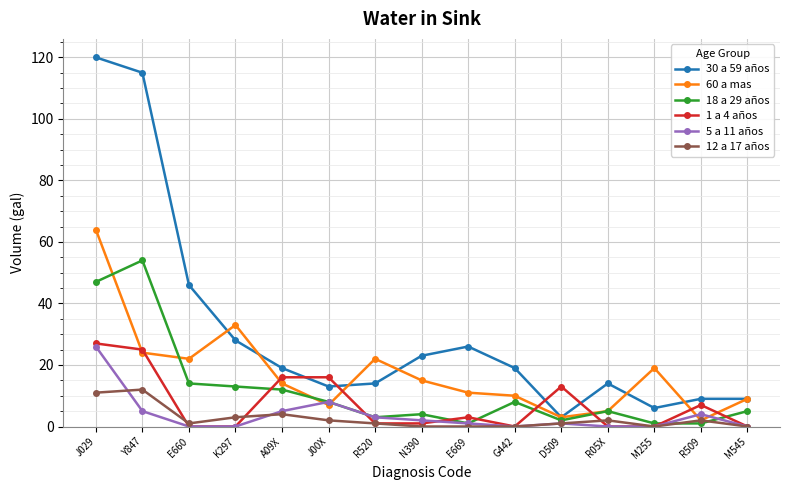

Reading left to right, what are all the values shown in this chart?

30 a 59 años: 120	115	46	28	19	13	14	23	26	19	3	14	6	9	9
60 a mas: 64	24	22	33	14	7	22	15	11	10	3	5	19	2	9
18 a 29 años: 47	54	14	13	12	8	3	4	1	8	2	5	1	1	5
1 a 4 años: 27	25	0	0	16	16	1	1	3	0	13	0	0	7	0
5 a 11 años: 26	5	0	0	5	8	3	2	1	0	1	0	0	4	0
12 a 17 años: 11	12	1	3	4	2	1	0	0	0	1	2	0	2	0